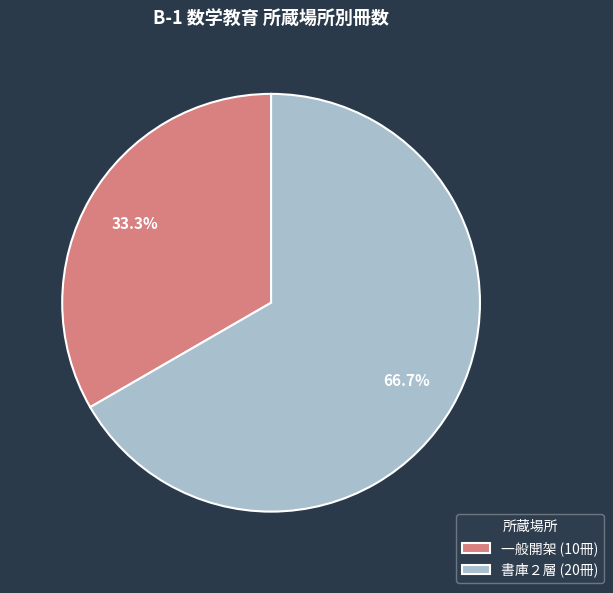

Is it true that 書庫２層 is 46% of the pie?

False